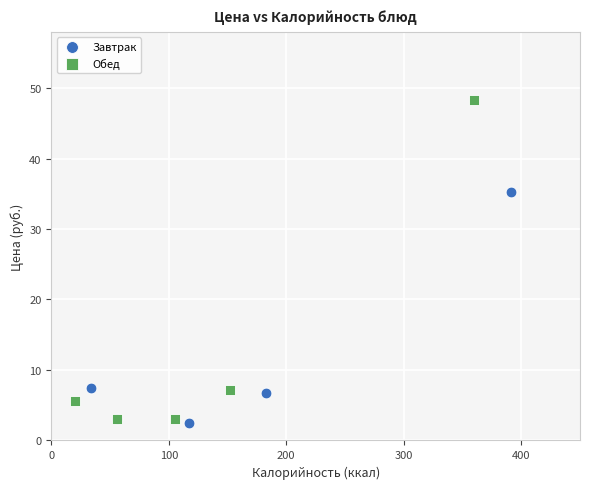

Which series has the widest spread of Y values?

Обед